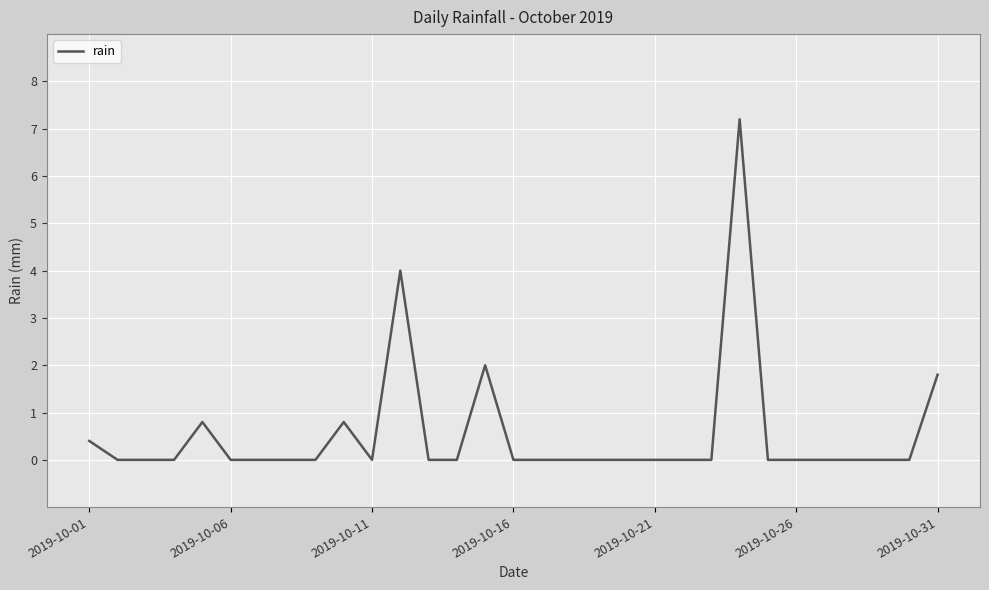

What is the greatest value displayed?

7.2